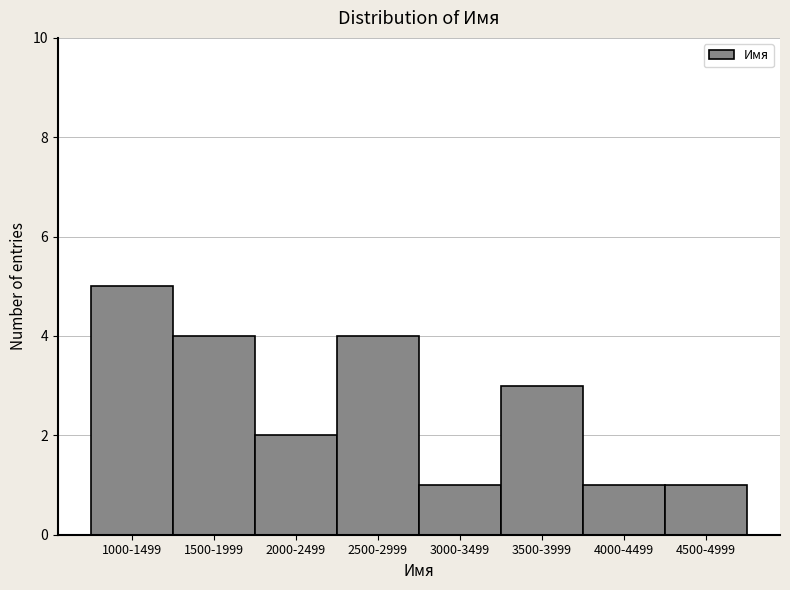

Reading left to right, transcribe all the data shown in this chart.

1000-1499=5	1500-1999=4	2000-2499=2	2500-2999=4	3000-3499=1	3500-3999=3	4000-4499=1	4500-4999=1